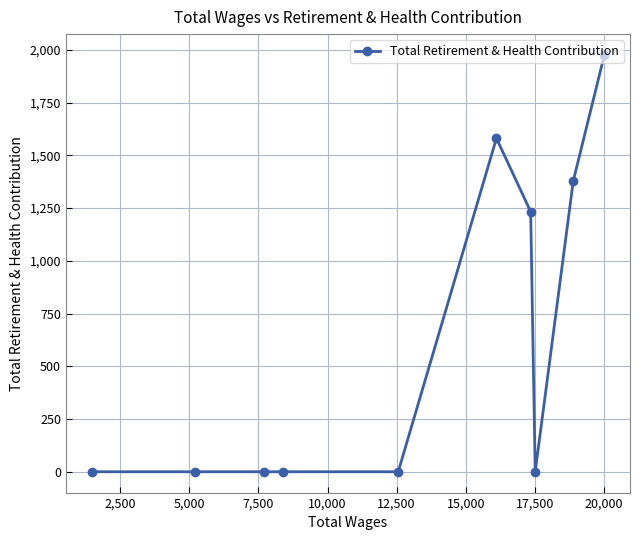

How many lines are shown in the chart?

1